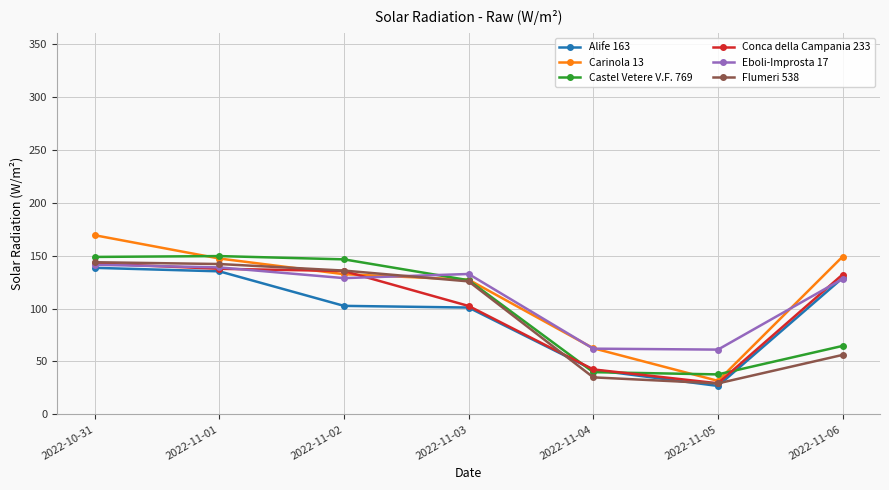

At which category does Castel Vetere V.F. 769 reach its first local peak?

2022-11-01